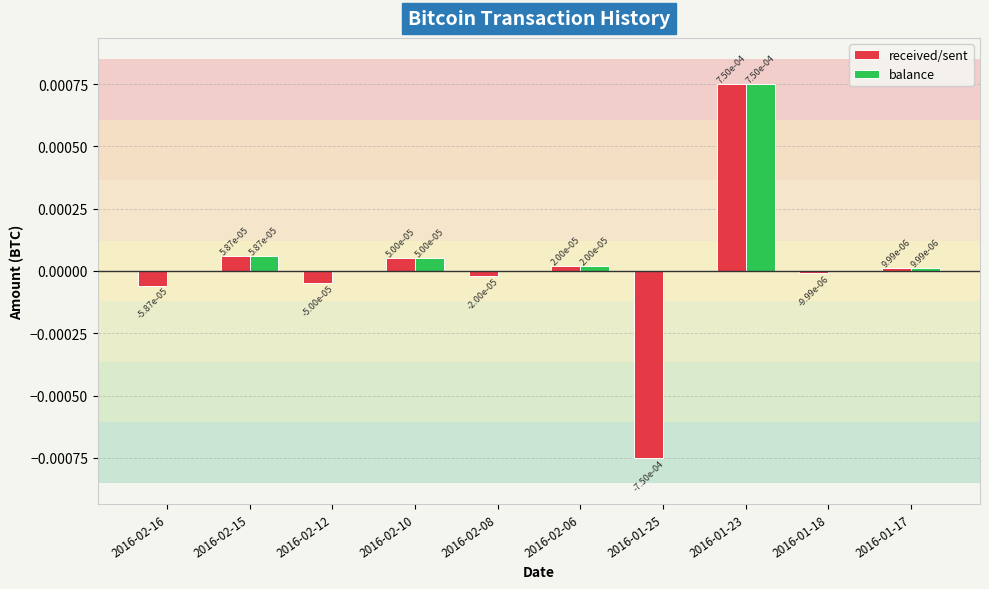

How many positive values does the received/sent series have?

5